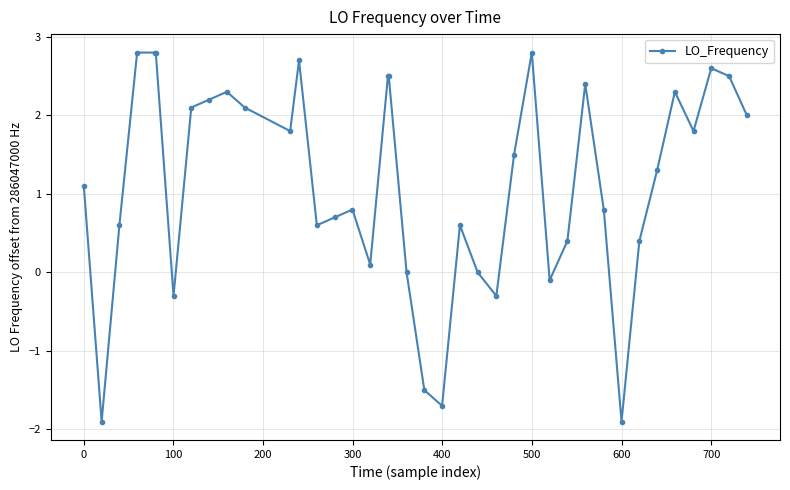

What is the difference between the second highest and minimum values?

4.7